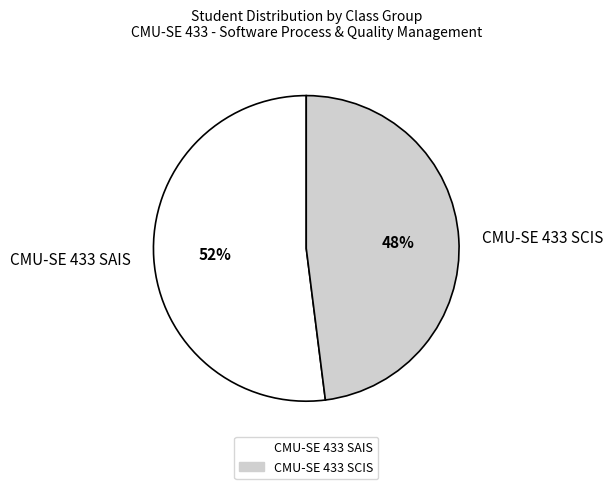

To the nearest percent, what is the difference between the largest and smallest slice percentages?

4%